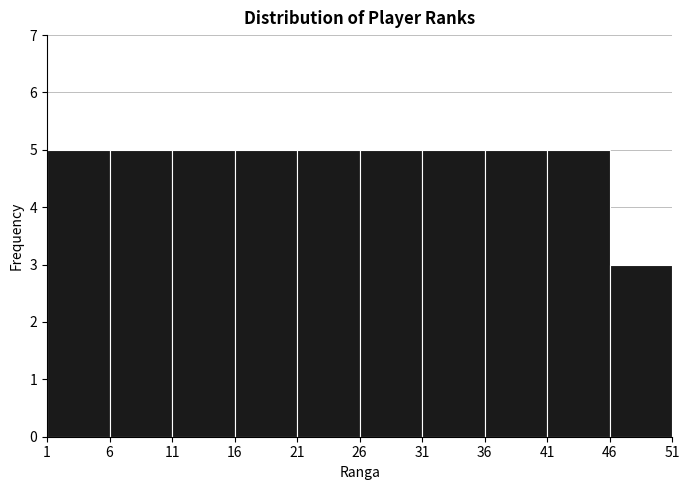

Reading left to right, list every bar in this chart as the range it spans on the x-axis followed by its height. The values are not printed on the chart, so give them approximately, as read against the axis.

1 to 6: 5
6 to 11: 5
11 to 16: 5
16 to 21: 5
21 to 26: 5
26 to 31: 5
31 to 36: 5
36 to 41: 5
41 to 46: 5
46 to 51: 3